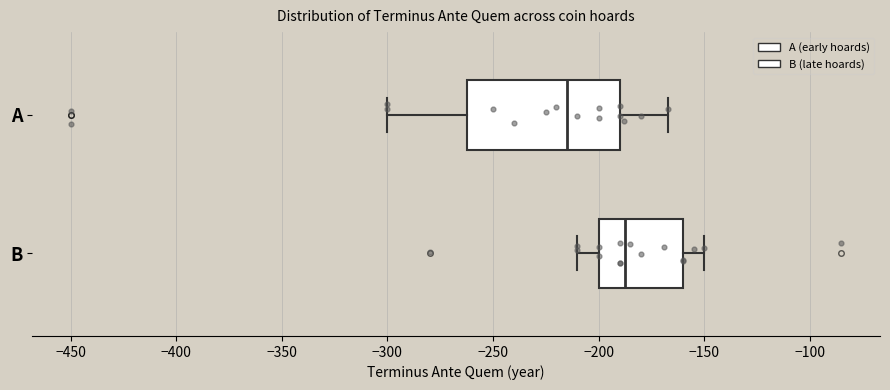

Which box has the furthest to the left median line?

A